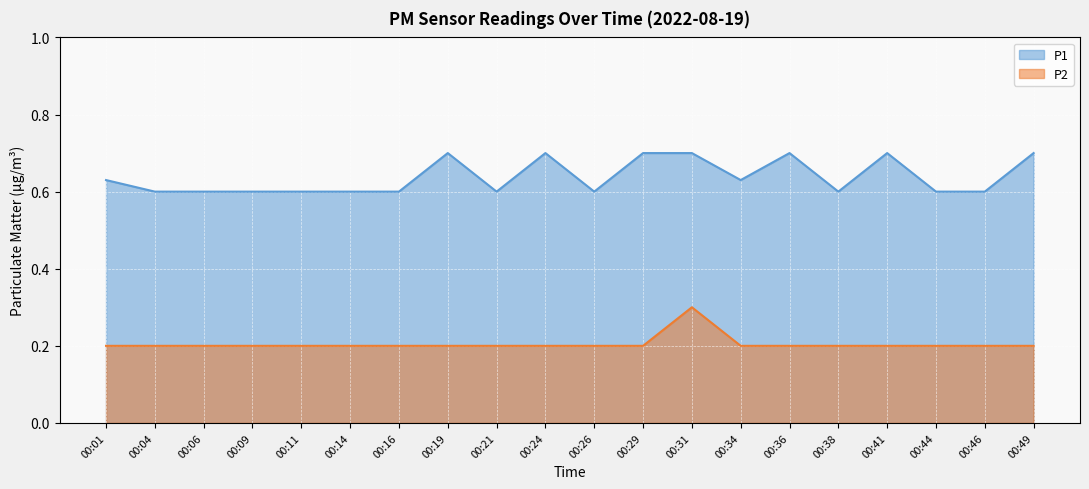

Rank the series at 00:44 from lowest to highest value.

P2, P1